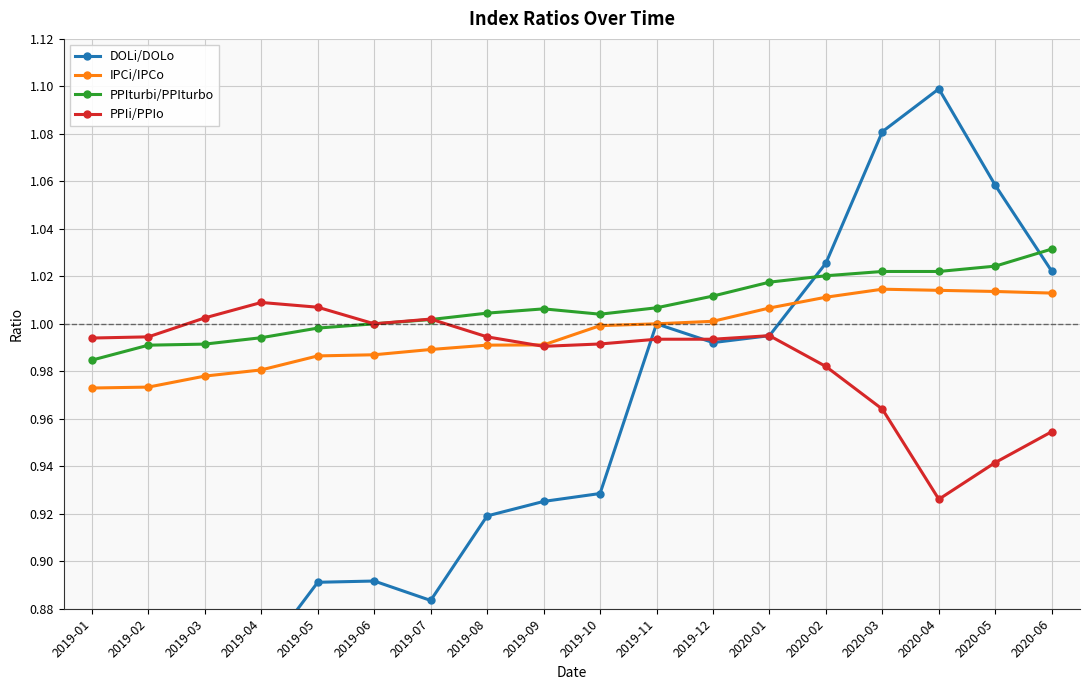

What is the label of the 4th point from the left?

2019-04